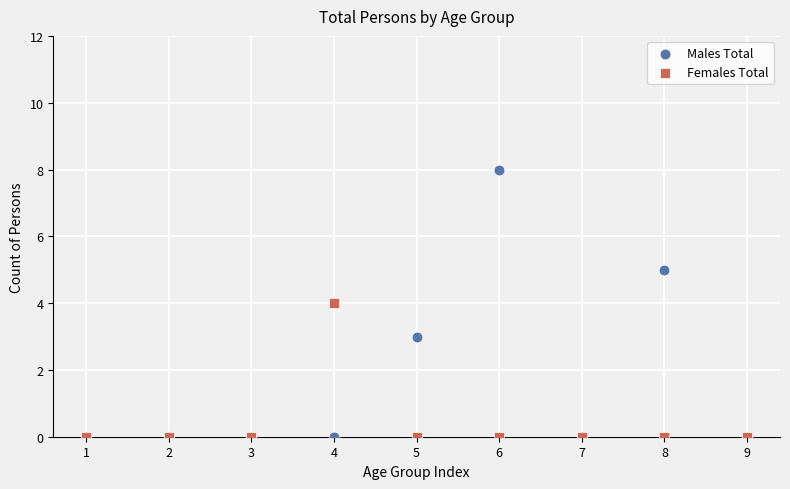

Which series has the largest Y range (max minus min)?

Males Total